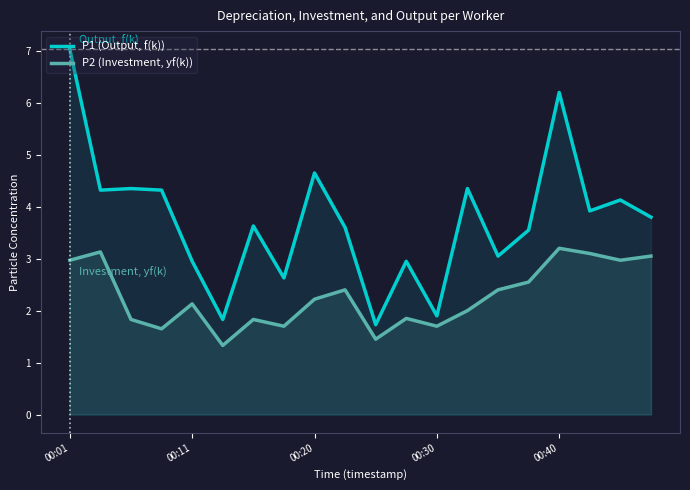

Which series has the widest spread of values?

P1 (Output, f(k))